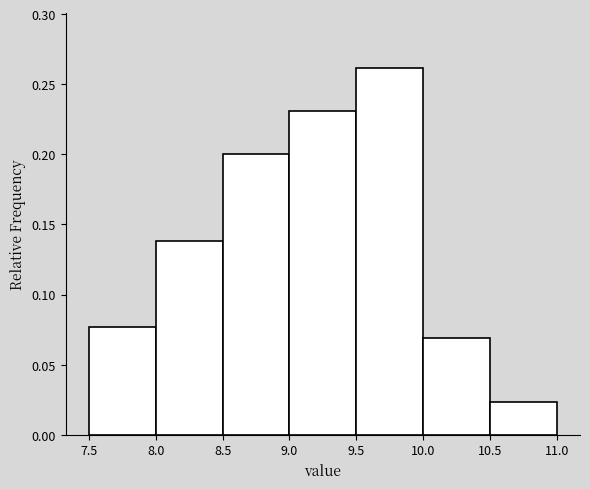

Reading left to right, transcribe this chart: for each bar, give the range it covers on the x-axis and its height. The values are not printed on the chart, so give them approximately, as read against the axis.

7.5 to 8.0: 0.075
8.0 to 8.5: 0.140
8.5 to 9.0: 0.200
9.0 to 9.5: 0.230
9.5 to 10.0: 0.260
10.0 to 10.5: 0.070
10.5 to 11.0: 0.025